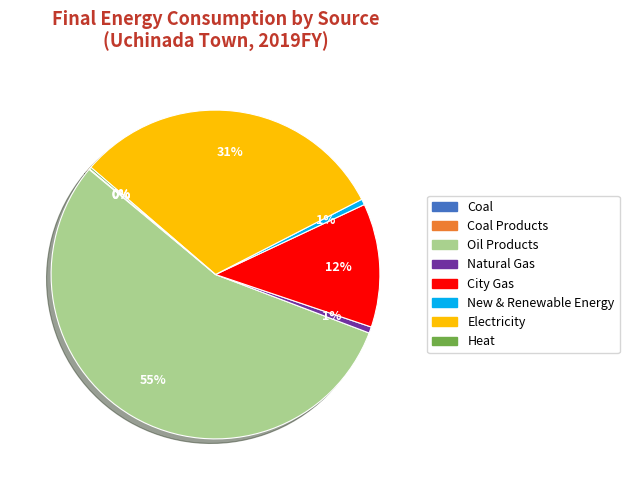

Does any single category account for the majority?

Yes